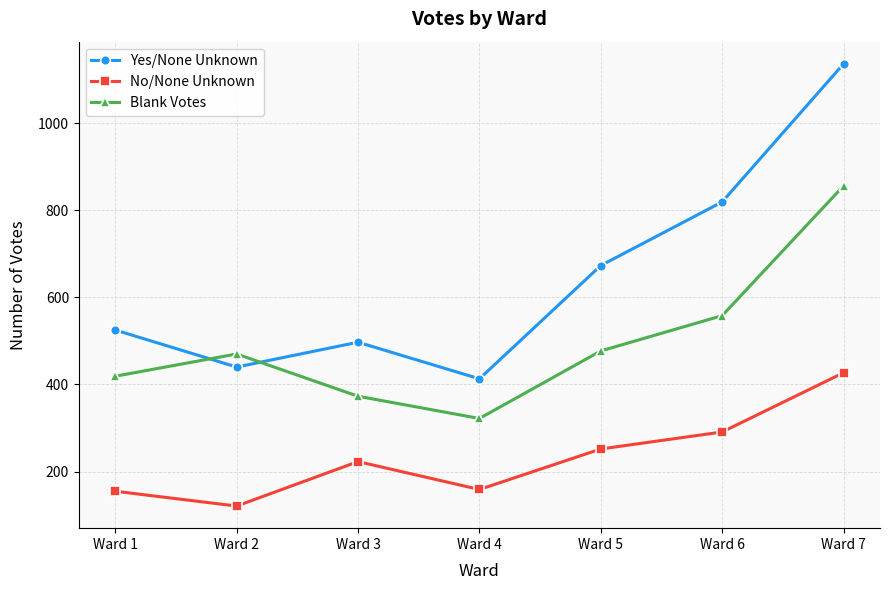

What is the greatest value displayed?

1136